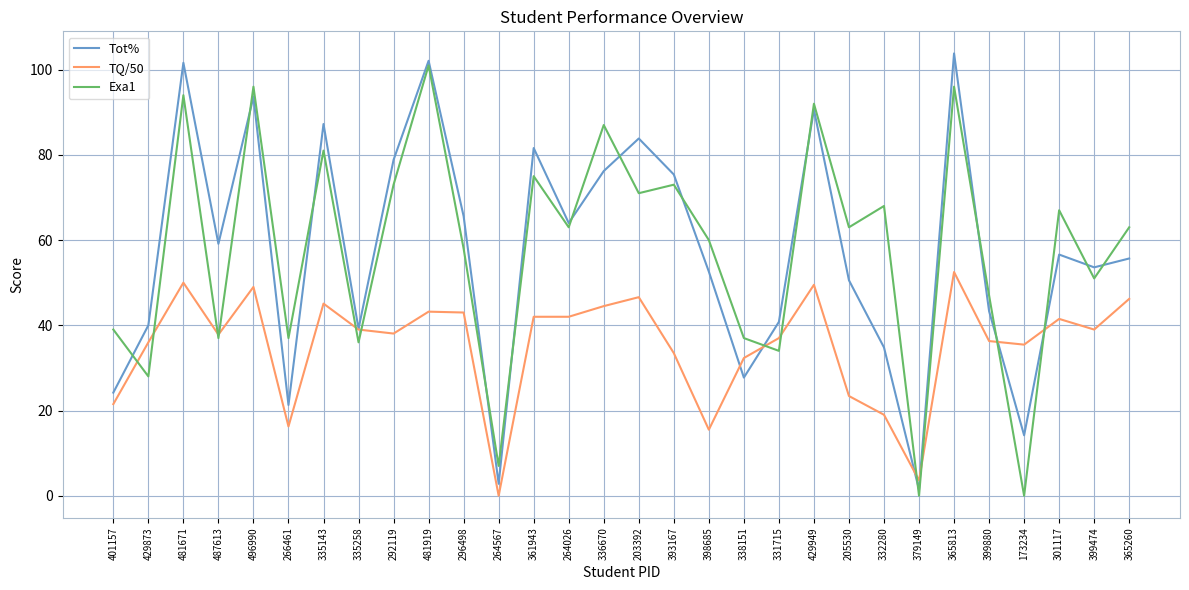

What is the highest value of the Tot% series?

103.8